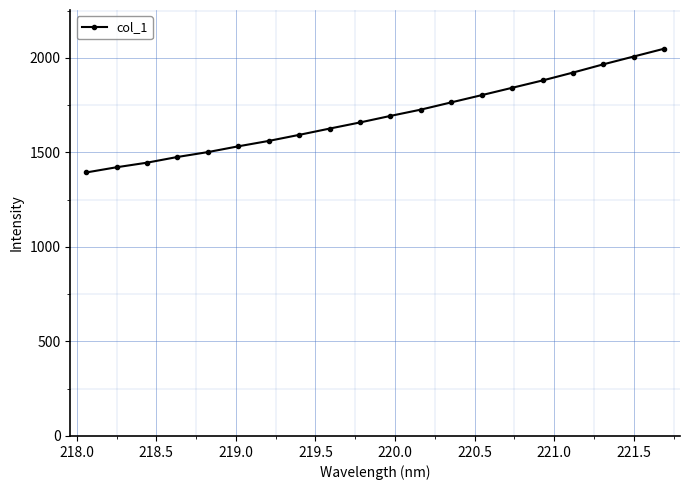

What is the smallest value displayed?

1394.1